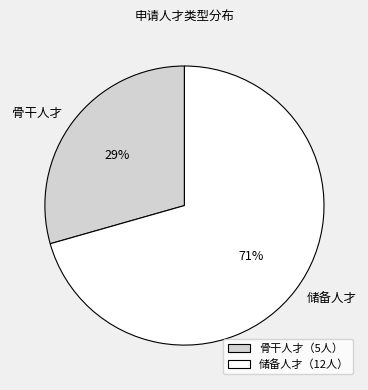

Which slice is the smallest?

骨干人才